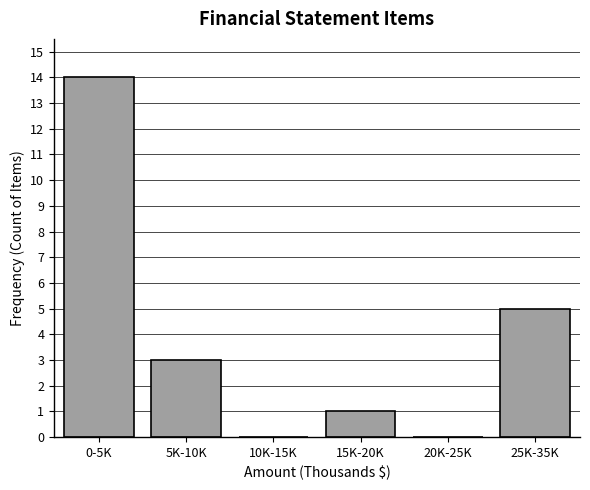

Reading left to right, transcribe all the data shown in this chart.

0-5K=14	5K-10K=3	10K-15K=0	15K-20K=1	20K-25K=0	25K-35K=5